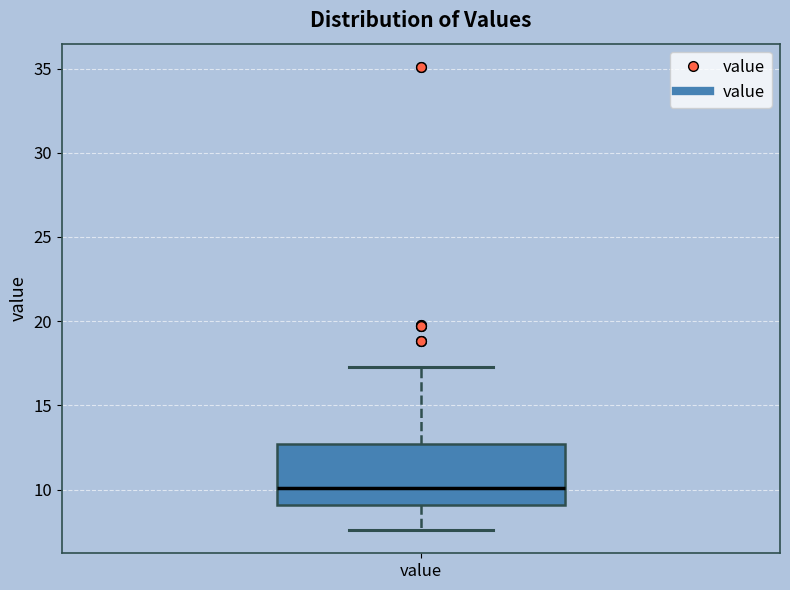

Where does the lower whisker of the box for value end on the y-axis? The values are not printed on the chart, so give them approximately, as read against the axis.

7.5